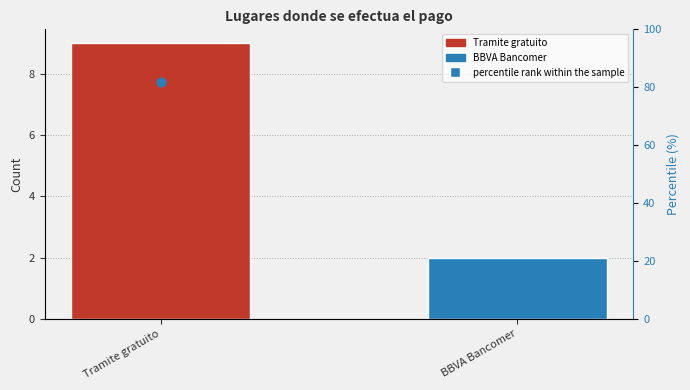

What is the ratio of the value at BBVA Bancomer to the value at Tramite gratuito?

0.2